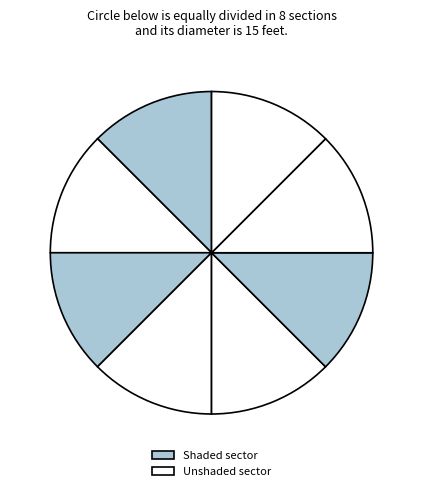

How many segments does this pie chart have?

8